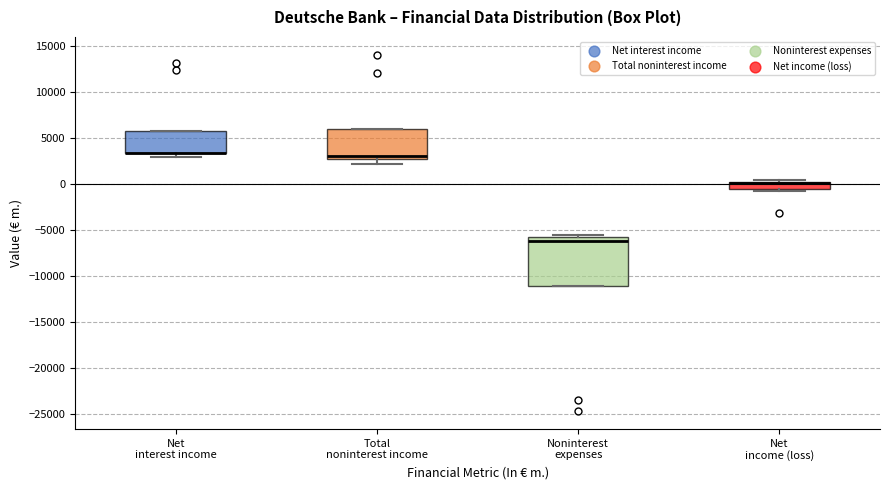

Where is the upper edge of the box for Total noninterest income on the y-axis? The values are not printed on the chart, so give them approximately, as read against the axis.

6000